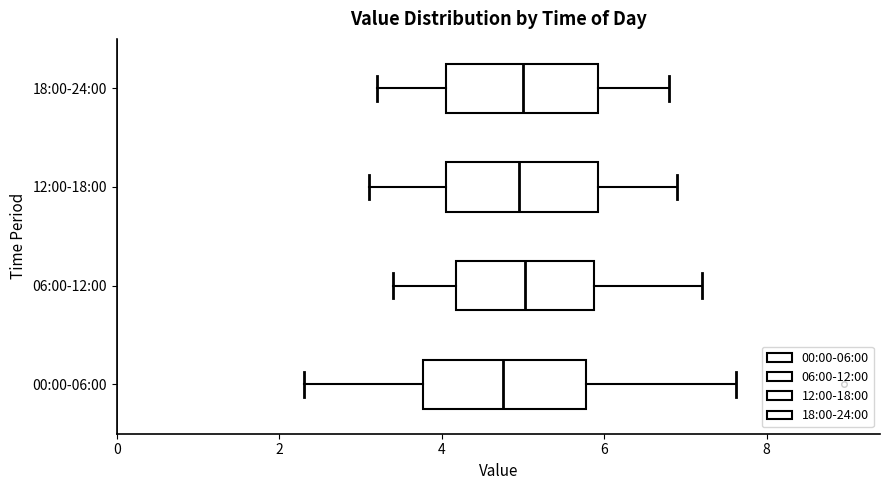

Which box's median line is the furthest to the left?

00:00-06:00